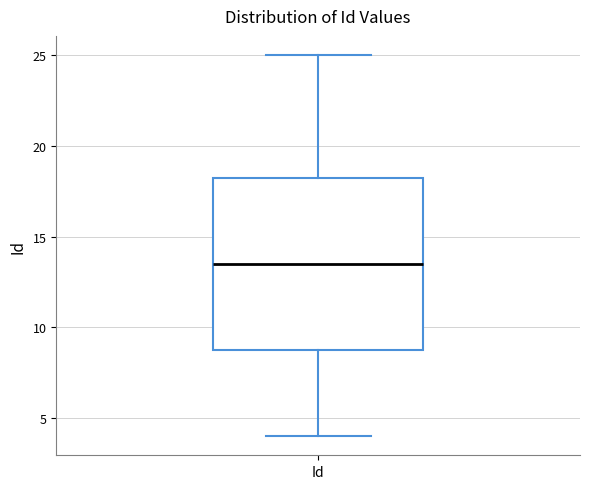

Where is the upper edge of the box for Id on the y-axis? The values are not printed on the chart, so give them approximately, as read against the axis.

18.5